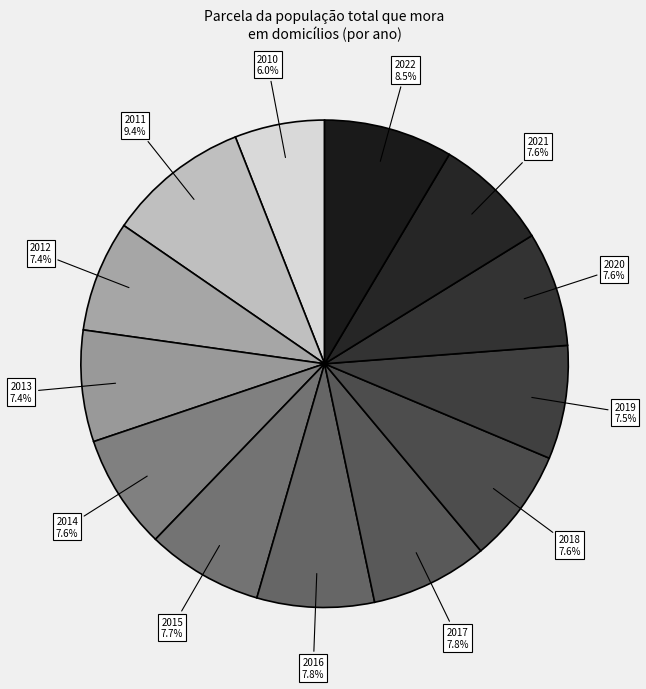

Is there any slice that represents more than half of the pie?

No